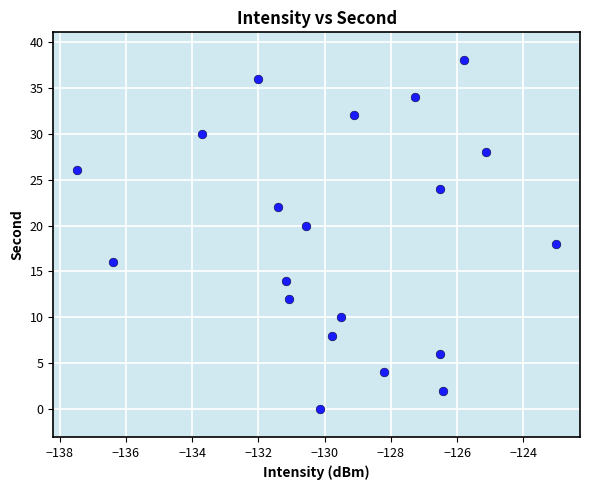

What is the range of Y values (max minus min)?

38